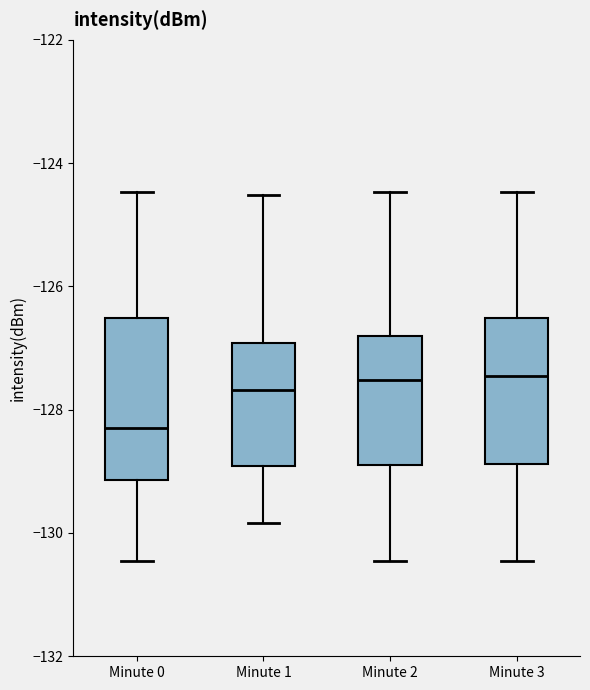

Which box is the tallest, from its lower edge to its upper edge?

Minute 0